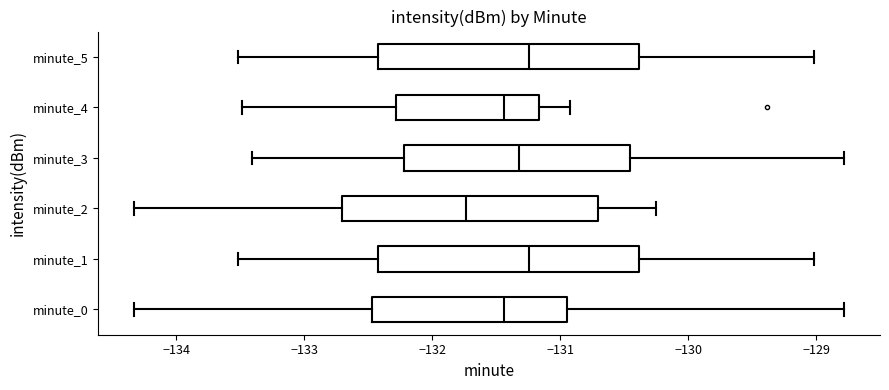

Reading bottom to top, transcribe this box plot: for each box, give where its median line is, the range the box spans, and where its two whiskers end, as read against the x-axis. The values are not printed on the chart, so give them approximately, as read against the axis.

minute_0: median -131.4, box -132.5 to -130.9, whiskers -134.3 to -128.8
minute_1: median -131.2, box -132.4 to -130.4, whiskers -133.5 to -129.0
minute_2: median -131.7, box -132.7 to -130.7, whiskers -134.3 to -130.2
minute_3: median -131.3, box -132.2 to -130.5, whiskers -133.4 to -128.8
minute_4: median -131.4, box -132.3 to -131.2, whiskers -133.5 to -130.9
minute_5: median -131.2, box -132.4 to -130.4, whiskers -133.5 to -129.0